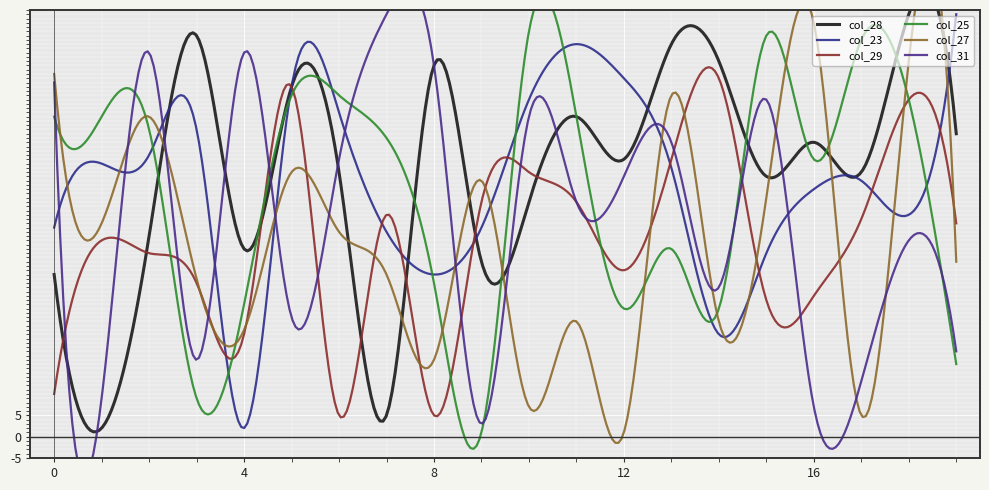

The value of col_29 at 6 is 2. True or false?

False